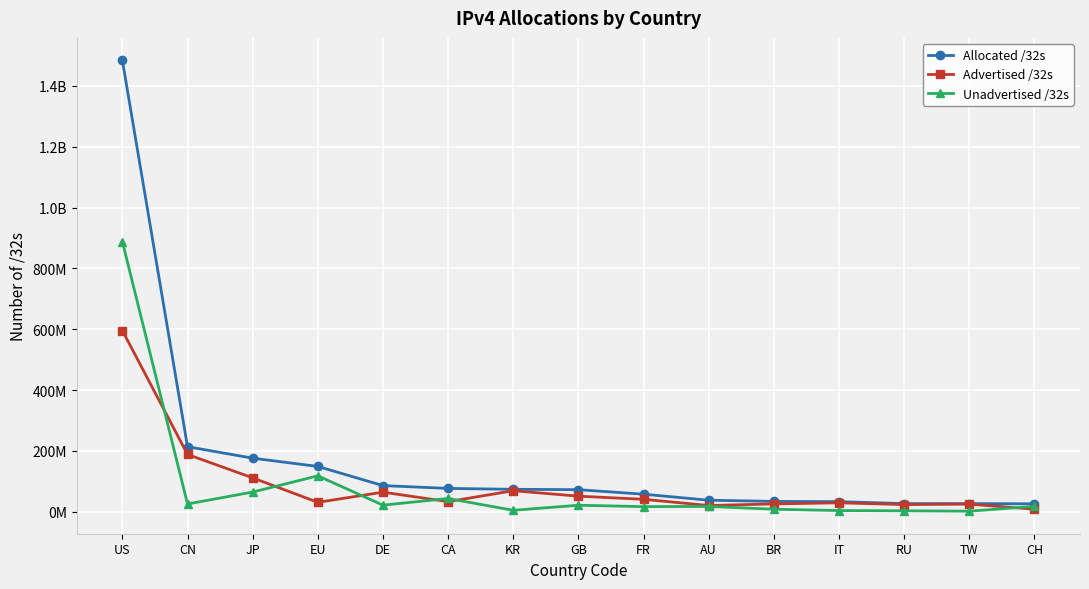

What are all the series names shown in the legend?

Allocated /32s, Advertised /32s, Unadvertised /32s